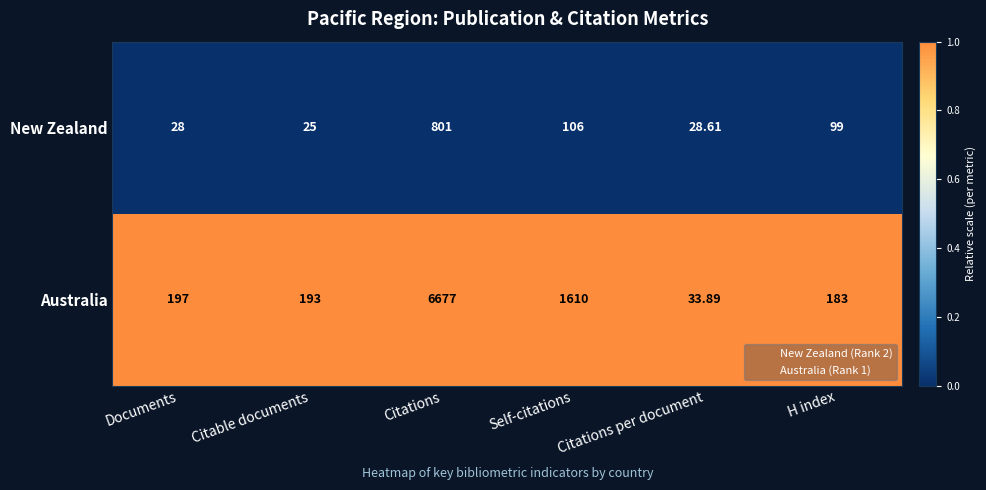

At which category is the sum across all series the highest?

Citations